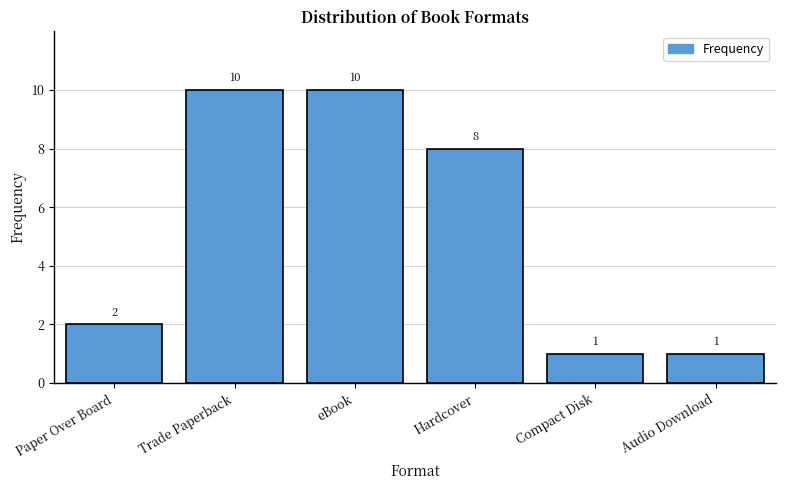

Reading left to right, what are all the values shown in this chart?

2	10	10	8	1	1